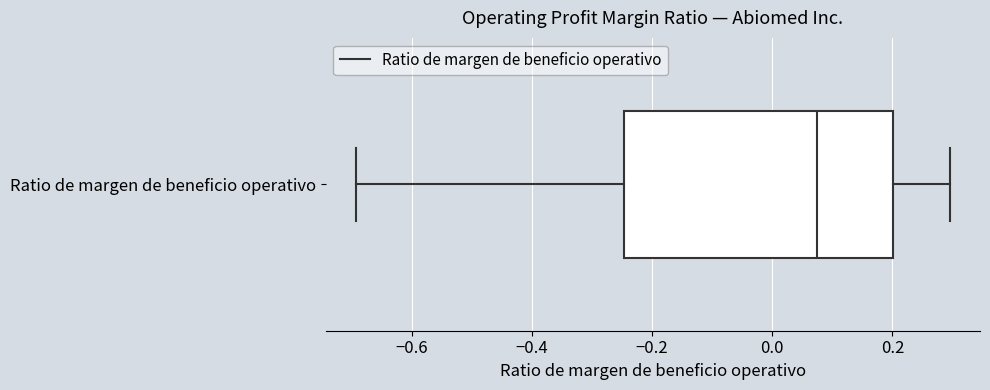

Where is the right edge of the box for Ratio de margen de beneficio operativo on the x-axis? The values are not printed on the chart, so give them approximately, as read against the axis.

0.20